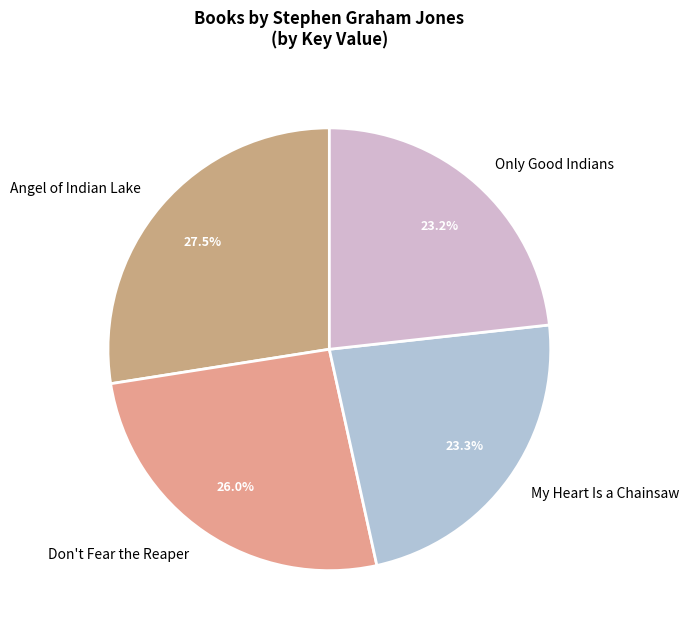

Is there any slice that represents more than half of the pie?

No